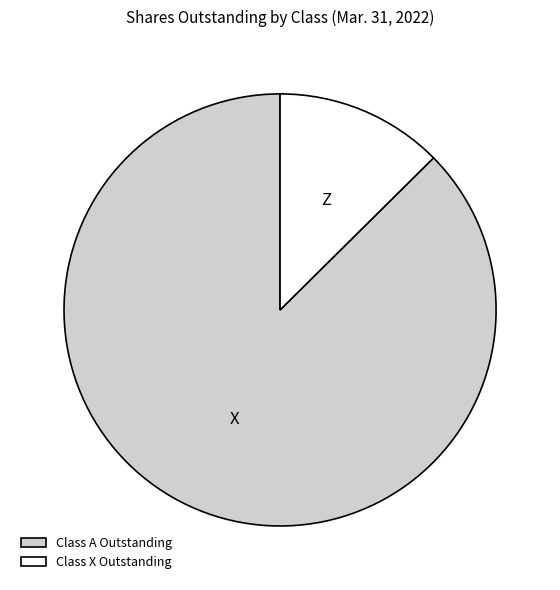

Which has a higher value, Class A Outstanding or Class X Outstanding?

Class A Outstanding